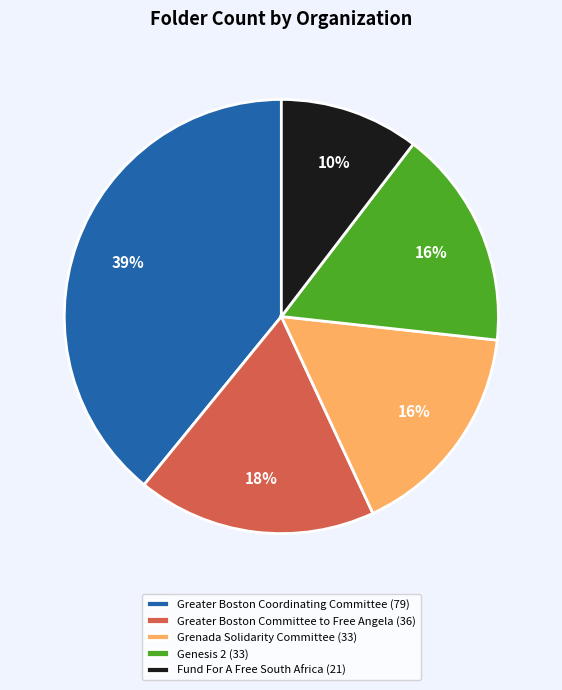

What percentage is the Genesis 2 slice, to the nearest percent?

16%